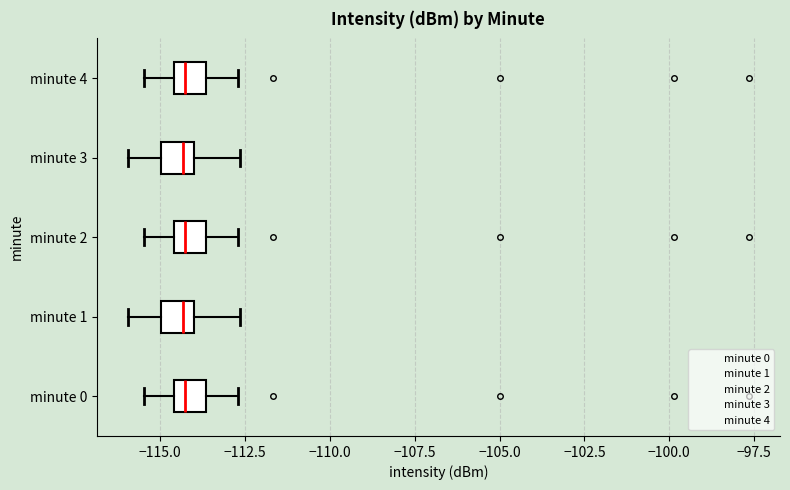

Where does the right whisker of the box for minute 2 end on the x-axis? The values are not printed on the chart, so give them approximately, as read against the axis.

-112.5